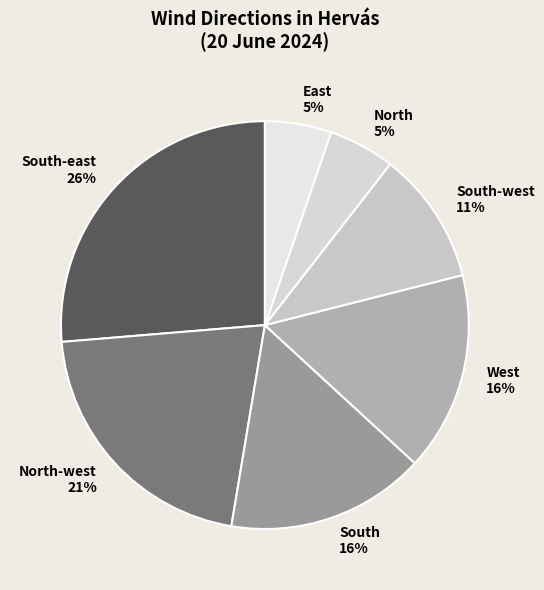

How many segments does this pie chart have?

7